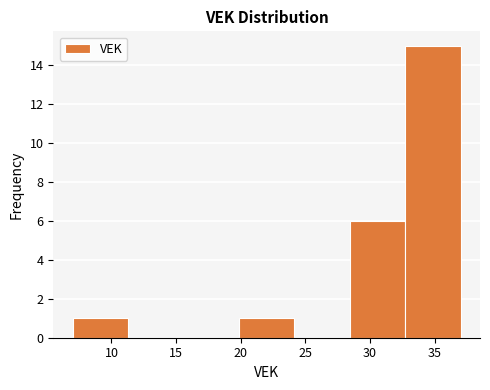

What is the height of the bar covering 20.0 to 24.0 on the x-axis? Neither the bar edges nor the heights are printed on the chart, so give them approximately, as read against the axes.

1